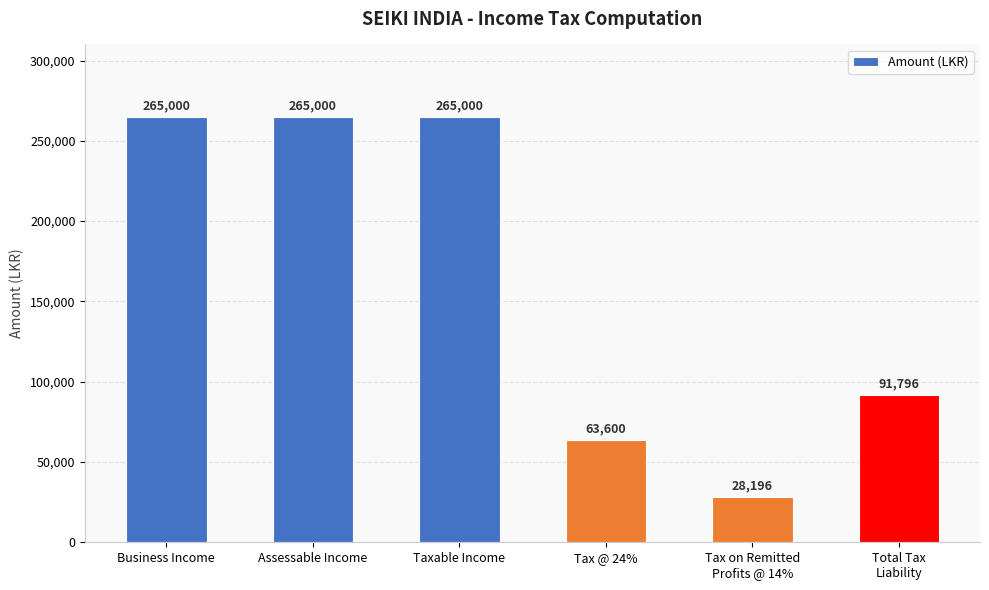

Where is the data nearest to the value 146598?

Total Tax
Liability